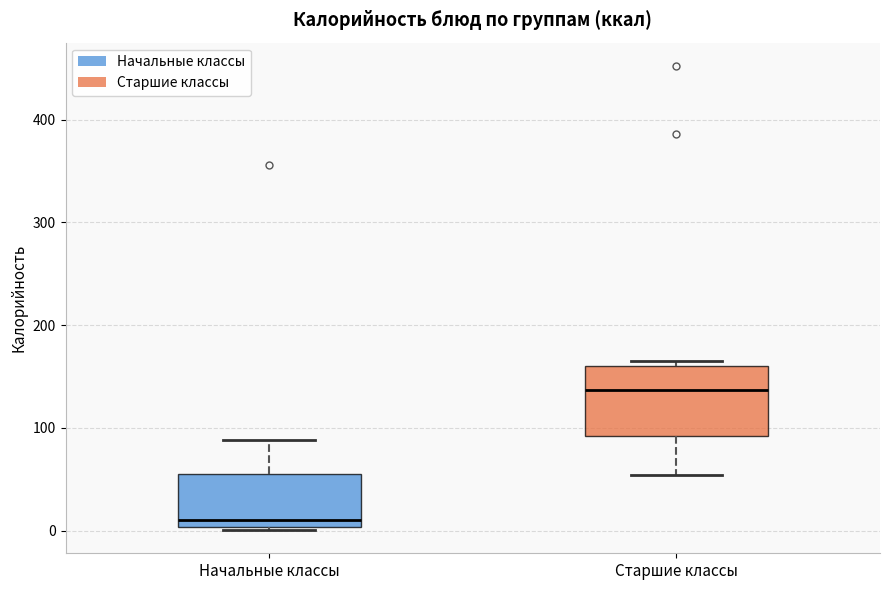

Reading left to right, transcribe this box plot: for each box, give where its median line is, the range the box spans, and where its two whiskers end, as read against the y-axis. The values are not printed on the chart, so give them approximately, as read against the axis.

Начальные классы: median 10, box 0 to 50, whiskers 0 to 90
Старшие классы: median 140, box 90 to 160, whiskers 50 to 160 (just above the box's upper edge)